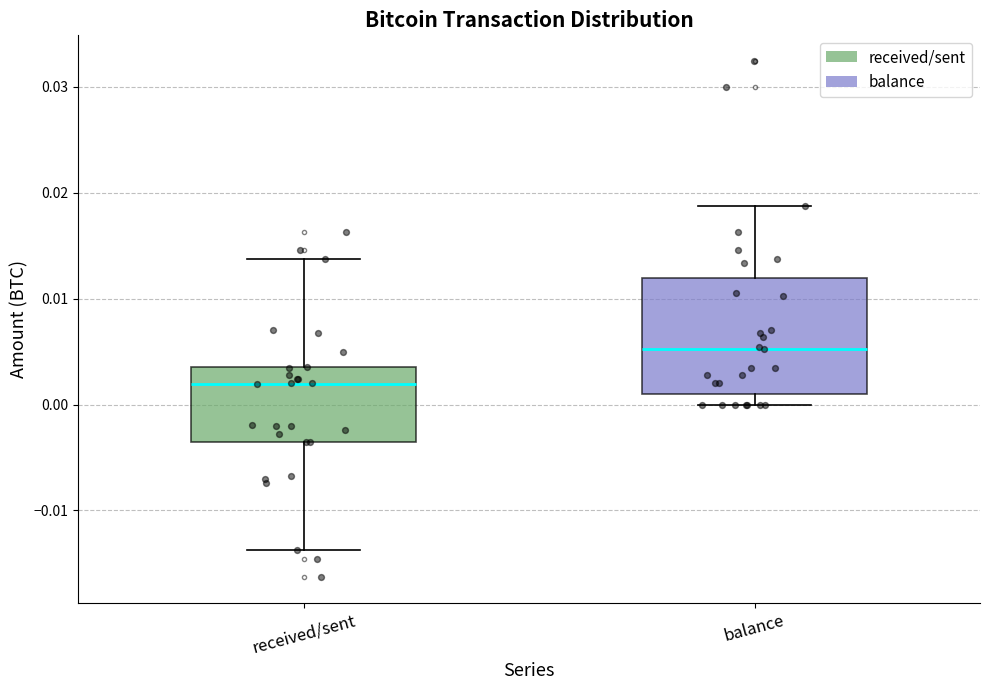

Reading left to right, transcribe this box plot: for each box, give where its median line is, the range the box spans, and where its two whiskers end, as read against the y-axis. The values are not printed on the chart, so give them approximately, as read against the axis.

received/sent: median 0.002, box -0.004 to 0.004, whiskers -0.014 to 0.014
balance: median 0.005, box 0.001 to 0.012, whiskers 0.000 to 0.019